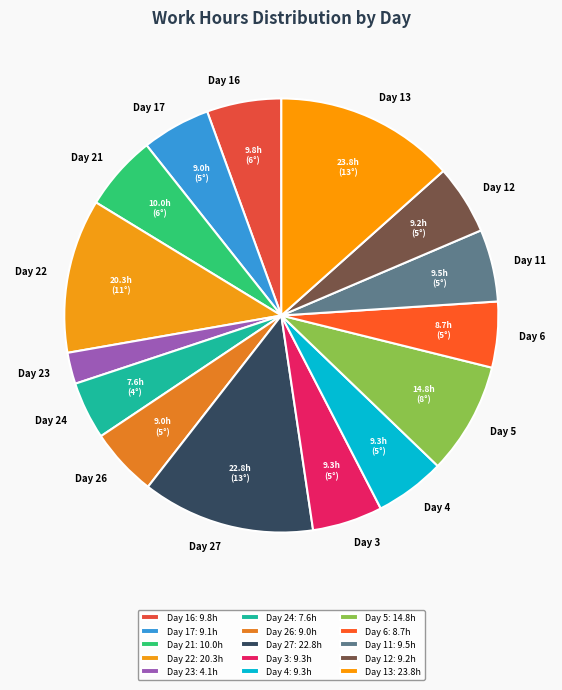

How many segments does this pie chart have?

15